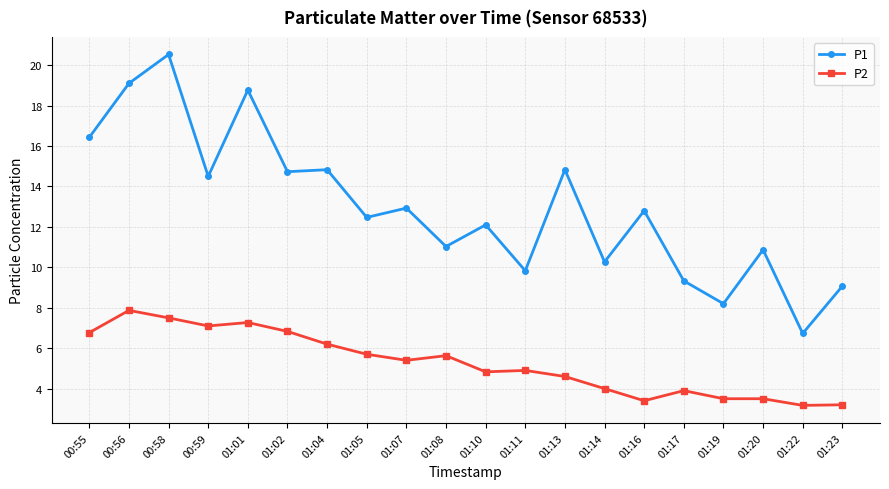

What position from the right is 01:14?

7